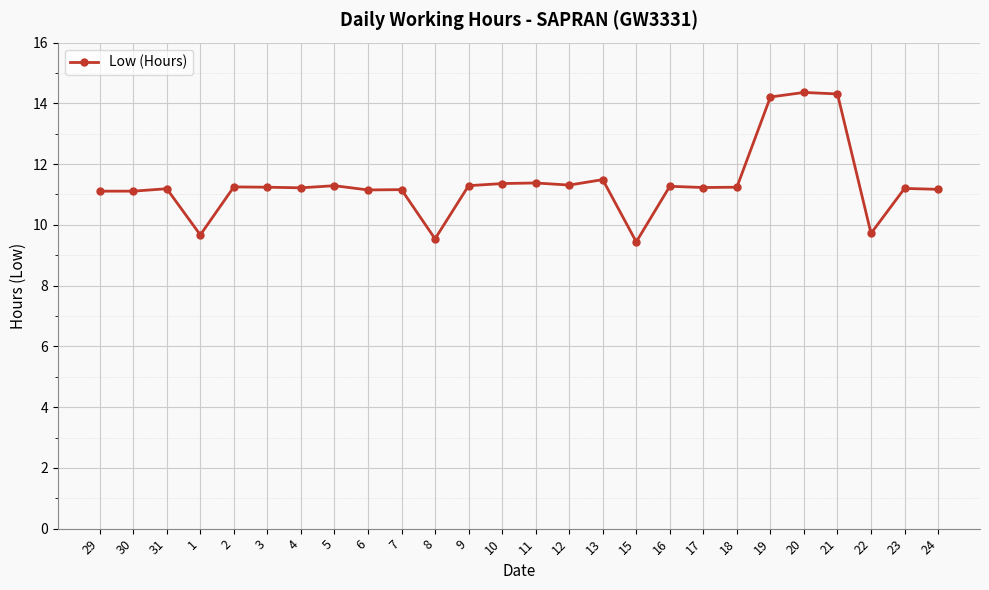

Between 2 and 8, which is larger?

2